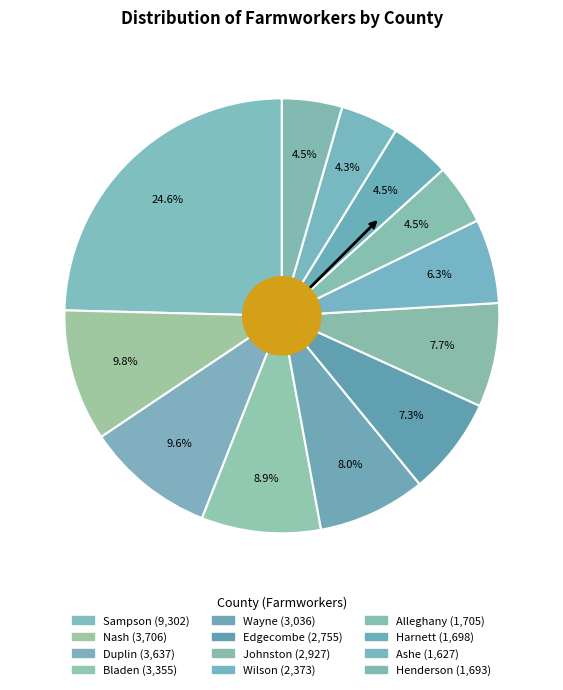

Which slice is the largest?

Sampson